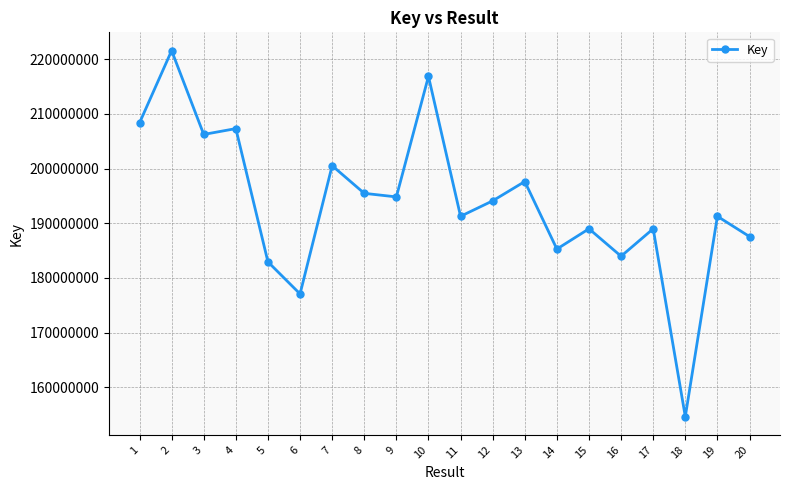

What is the difference between the maximum and second lowest values?

44527333